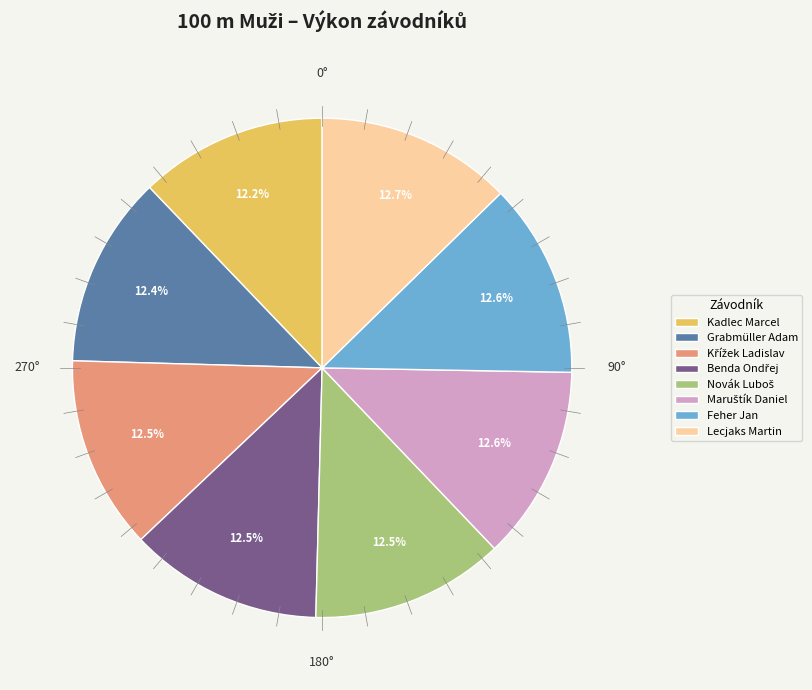

What portion of the pie excludes Kadlec Marcel?

87.8%